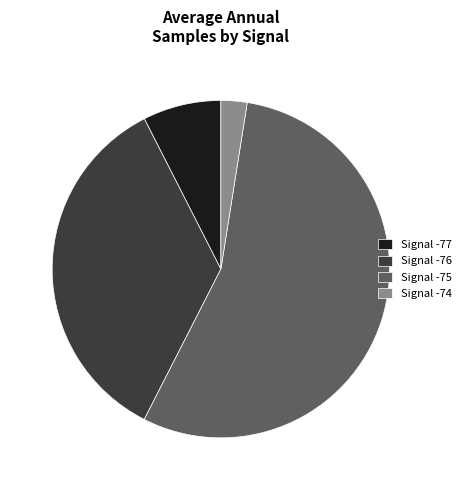

How many slices are in this pie chart?

4